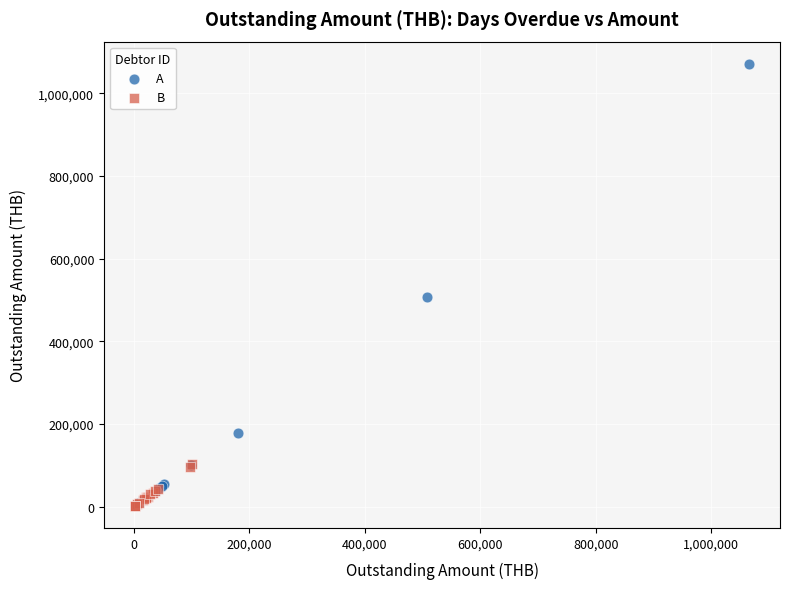

Which series contains the highest Y value?

A